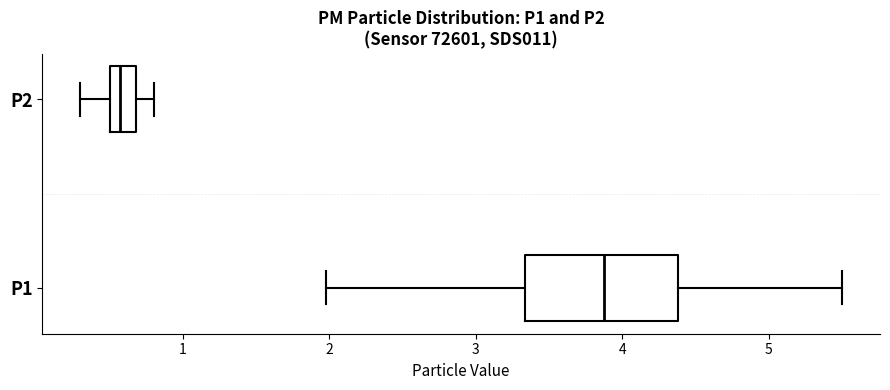

Which box's median line is the furthest to the left?

P2